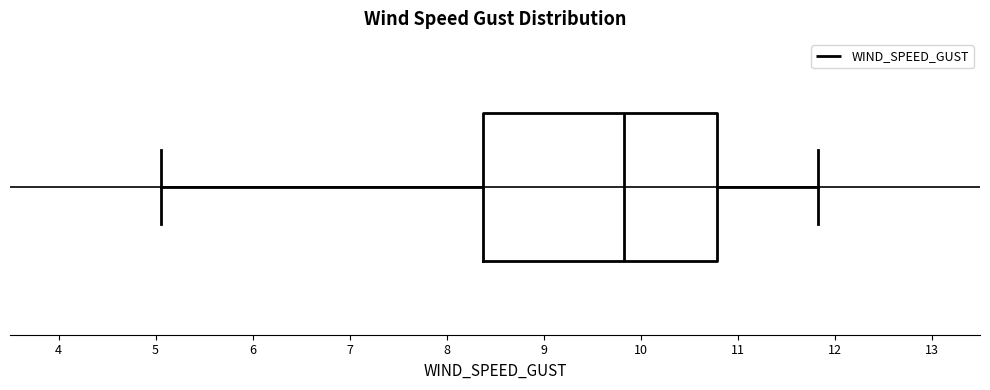

Where does the left whisker of the box end on the x-axis? The values are not printed on the chart, so give them approximately, as read against the axis.

5.1